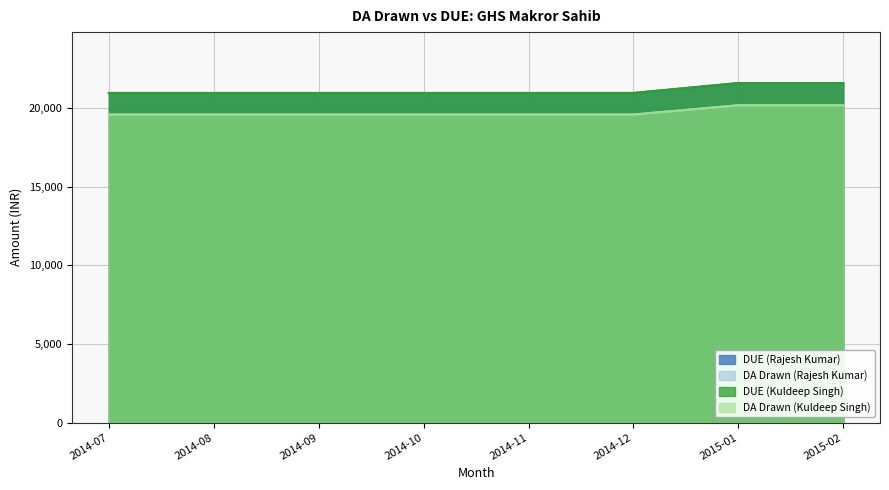

True or false: DA Drawn (Rajesh Kumar) has a value of 10500 at 2014-08.

False